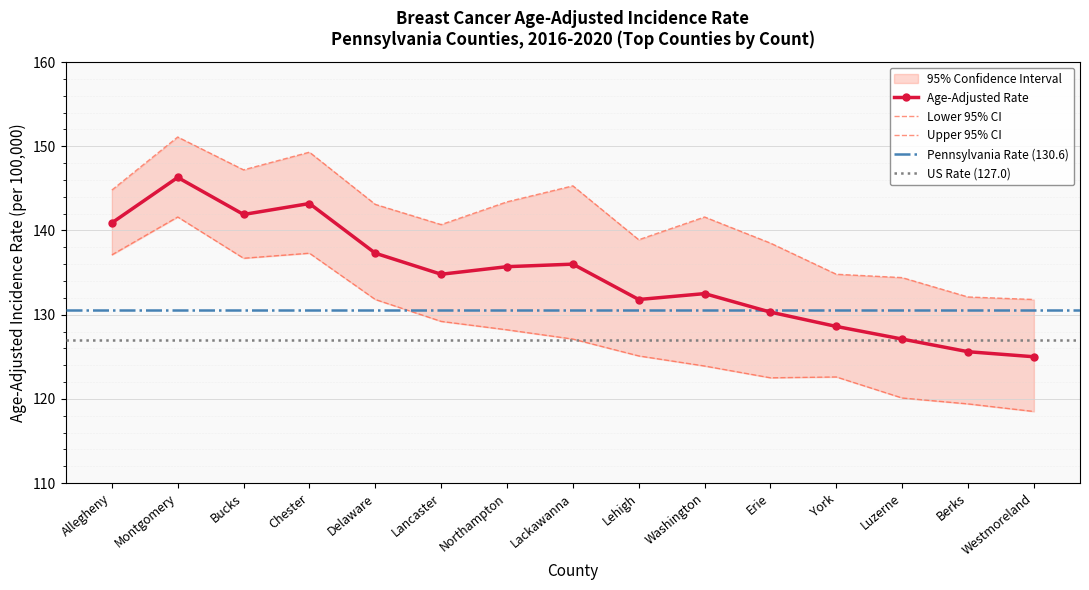

Where does the Age-Adjusted Rate series first go above 134?

Allegheny